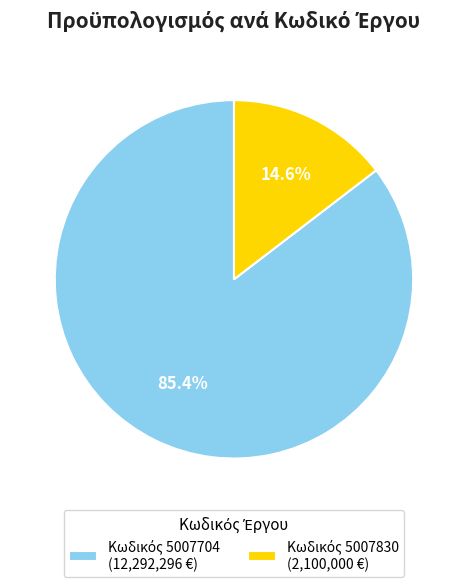

Is there any slice that represents more than half of the pie?

Yes